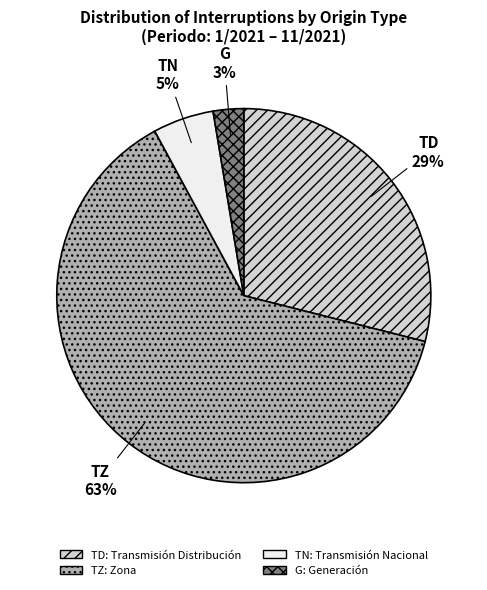

To the nearest percent, what percentage of the pie is G?

3%